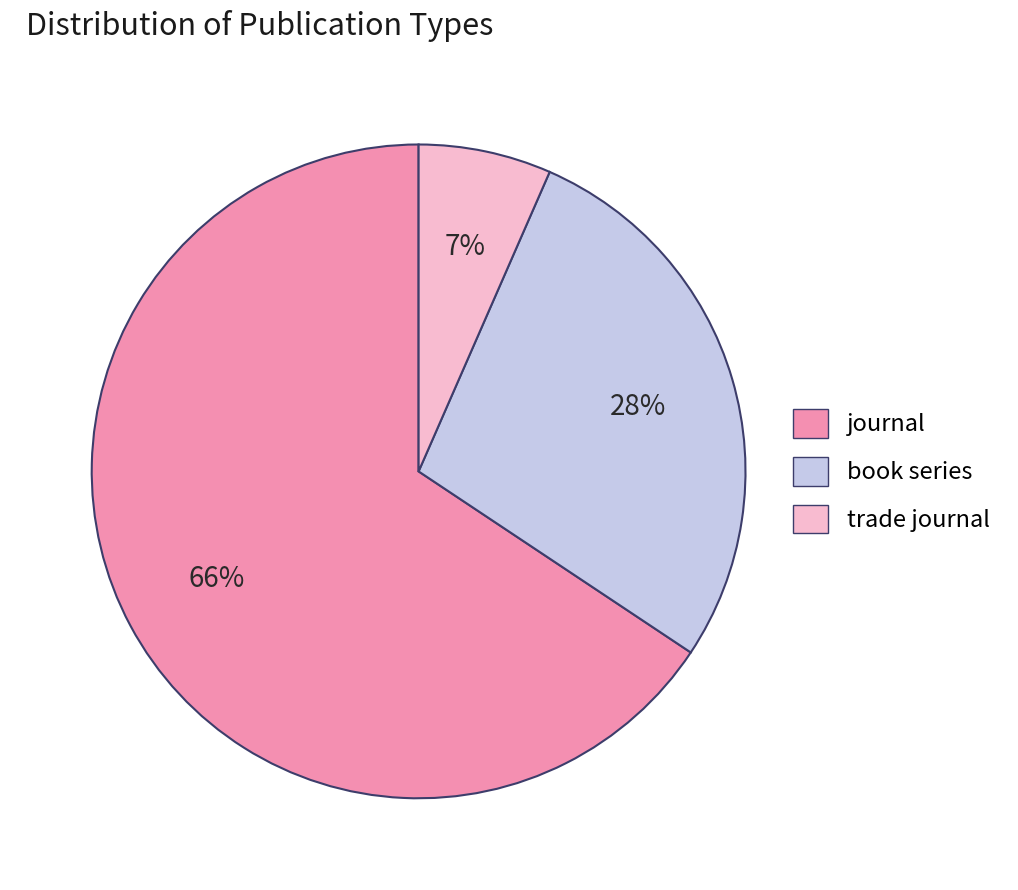

To the nearest percent, what portion does book series represent?

28%